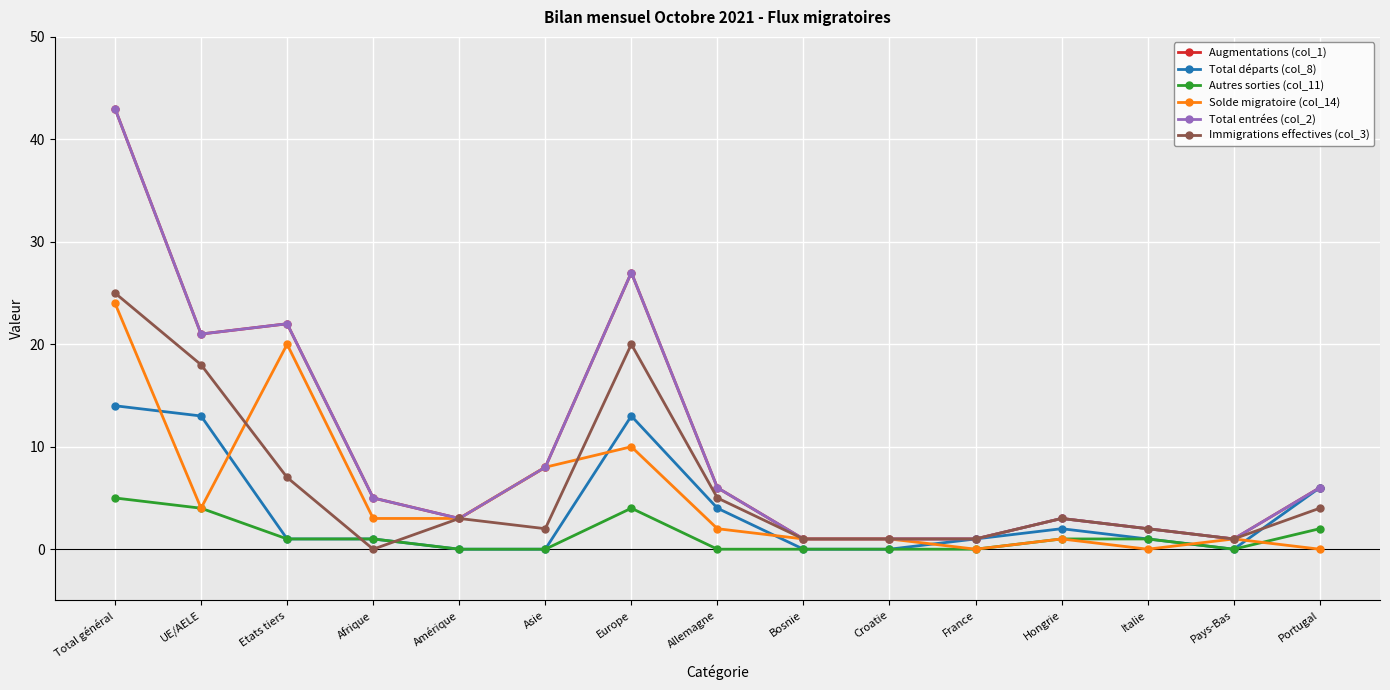

Which series has the largest total across all categories?

Augmentations (col_1)